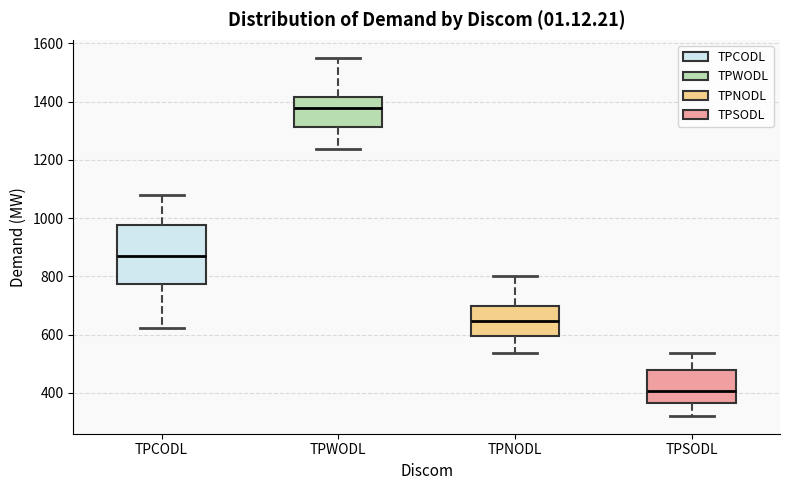

Which box's median line is the highest?

TPWODL